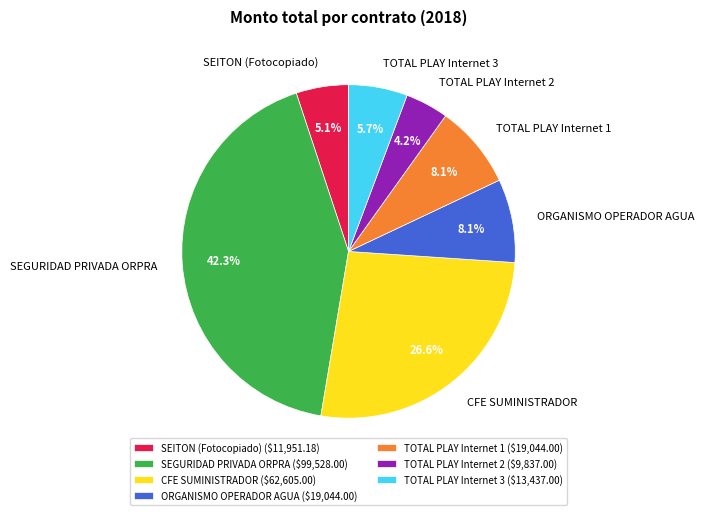

To the nearest percent, what is the combined percentage of ORGANISMO OPERADOR AGUA and TOTAL PLAY Internet 3?

14%